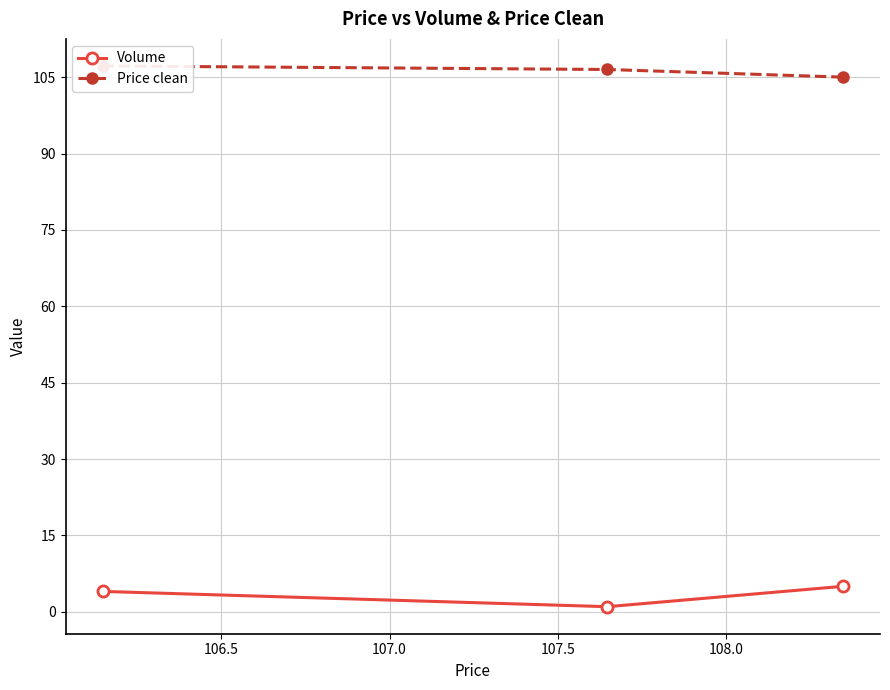

Which has a higher value, 107.0 or 106.5?

107.0